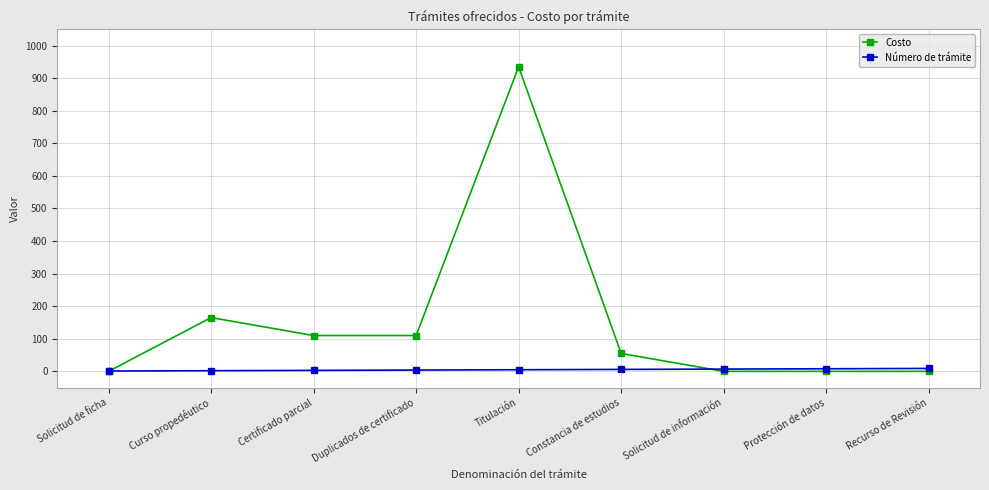

Which series changed the most between Solicitud de ficha and Duplicados de certificado?

Costo